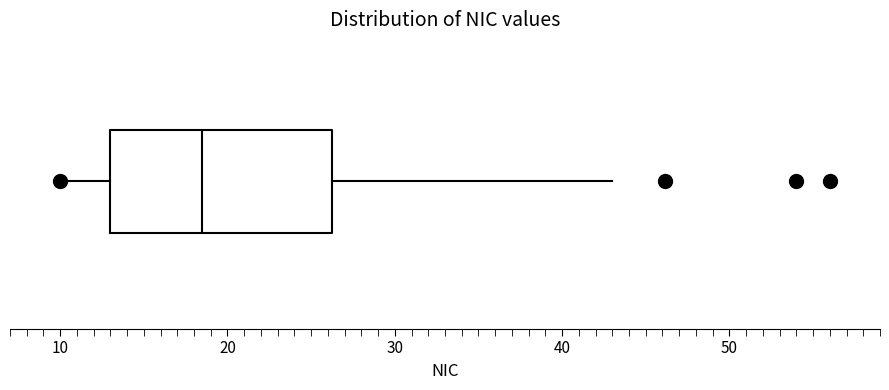

Read this box plot against the x-axis: the position of the median line, the range covered by the box, and the ends of both whiskers. The values are not printed on the chart, so give them approximately, as read against the axis.

median 19, box 13 to 26, whiskers 10 to 43